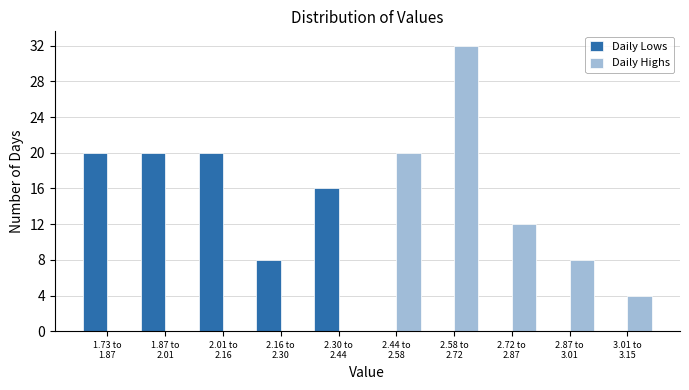

What is the highest value of the Daily Highs series?

32